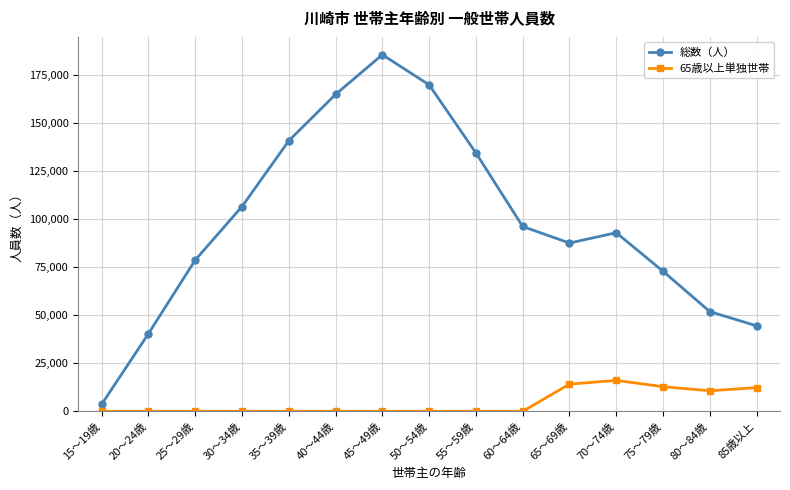

At which category is the sum across all series the highest?

45～49歳